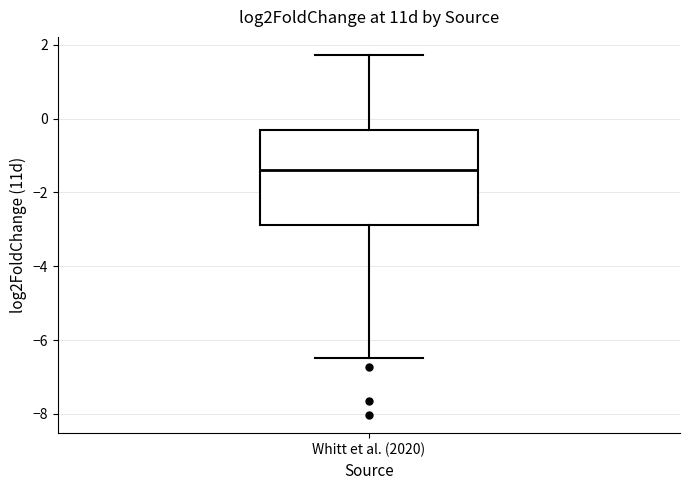

Transcribe this box plot: give where the median line is, the range the box spans, and where the two whiskers end, as read against the y-axis. The values are not printed on the chart, so give them approximately, as read against the axis.

median -1.4, box -2.8 to -0.4, whiskers -6.4 to 1.8